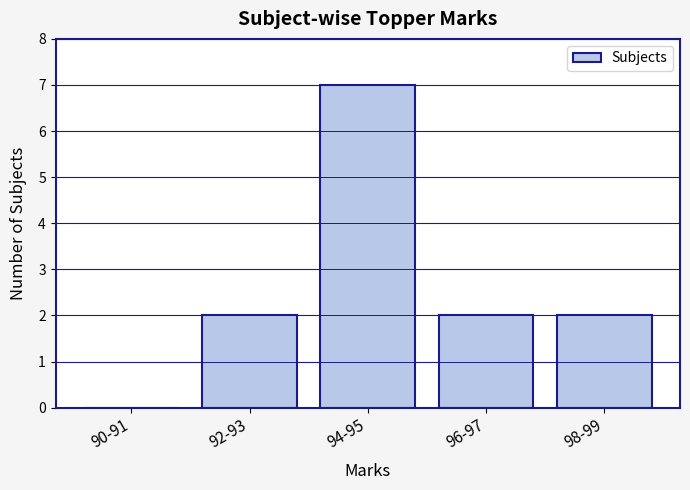

Reading left to right, list all the values displayed in this chart.

90-91=0	92-93=2	94-95=7	96-97=2	98-99=2